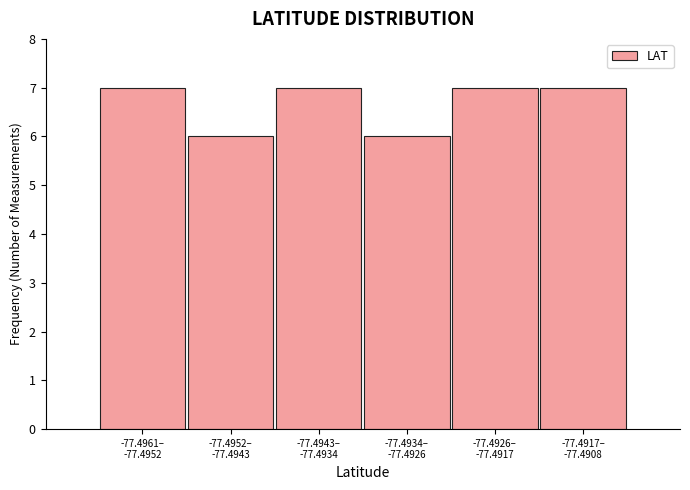

Reading right to left, extract all data points from this chart.

7	7	6	7	6	7